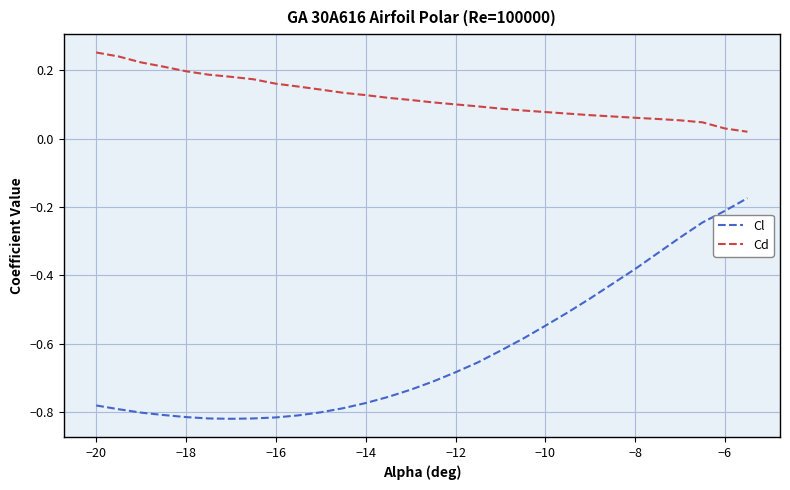

What is the difference between the maximum and minimum values in the Cl series?

0.6